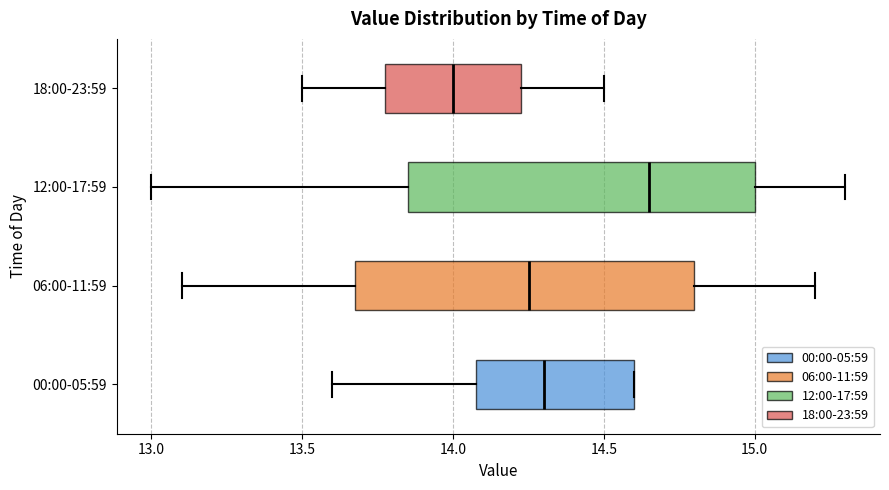

Reading bottom to top, read every box against the x-axis: the position of its median line, the range the box covers, and the ends of its whiskers. The values are not printed on the chart, so give them approximately, as read against the axis.

00:00-05:59: median 14.30, box 14.10 to 14.60, whiskers 13.60 to 14.60
06:00-11:59: median 14.25, box 13.70 to 14.80, whiskers 13.10 to 15.20
12:00-17:59: median 14.65, box 13.85 to 15.00, whiskers 13.00 to 15.30
18:00-23:59: median 14.00, box 13.80 to 14.25, whiskers 13.50 to 14.50